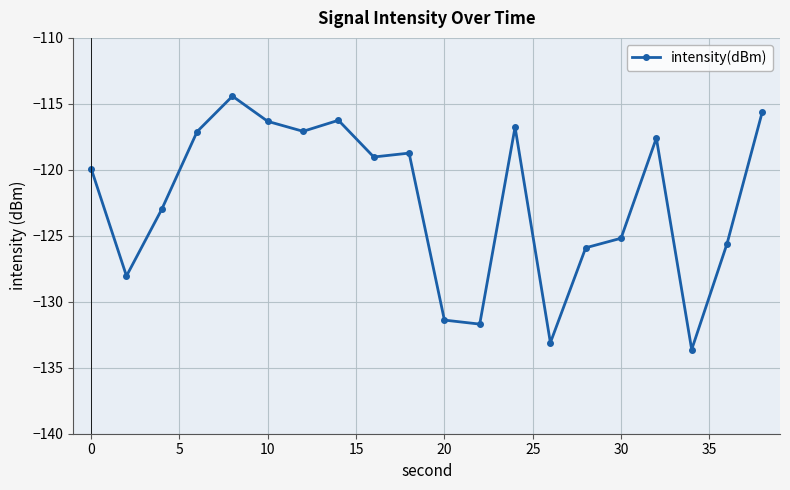

What is the minimum value shown in the chart?

-133.6